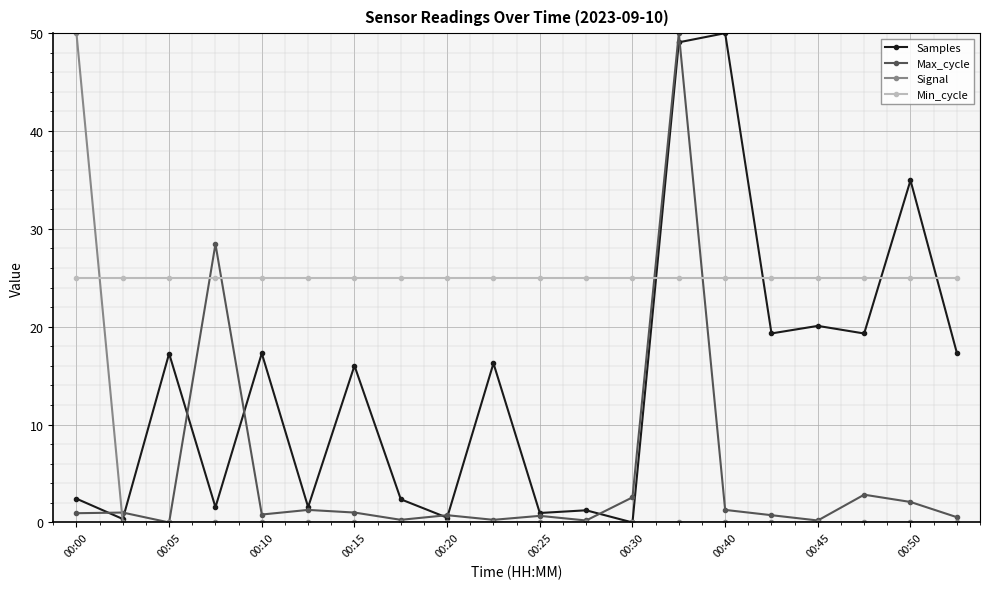

What is the value of the Signal point at the 1st from the left?

50.0